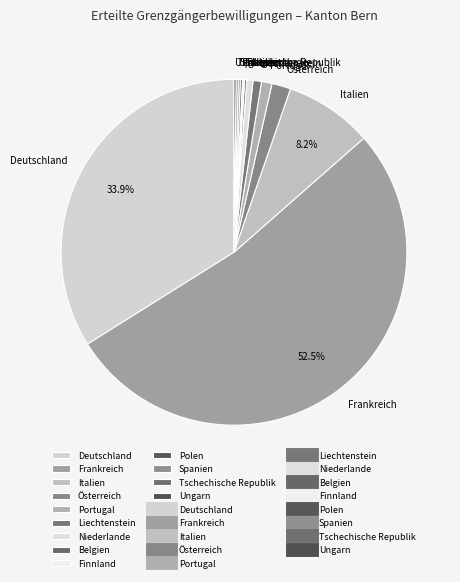

Between Österreich and Niederlande, which is larger?

Österreich